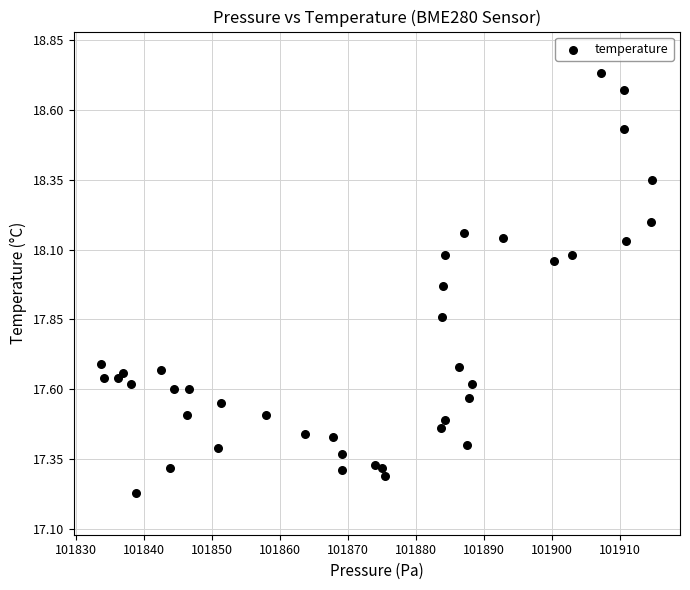

What is the range of X values (max minus min)?

81.1